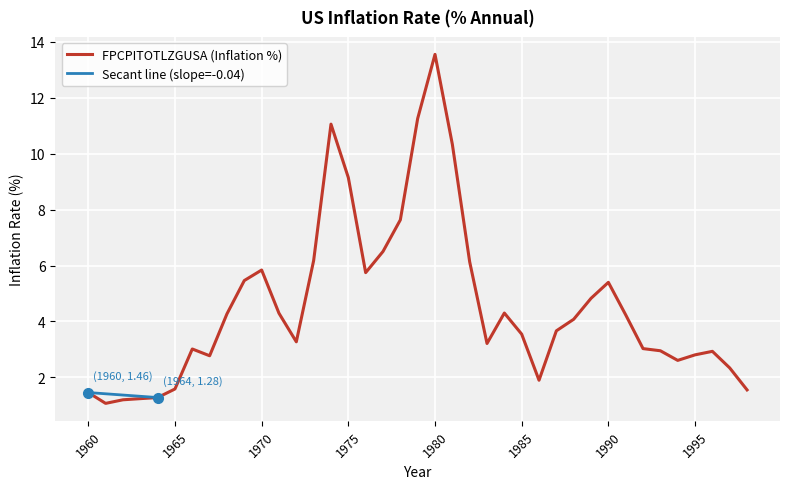

What is the average value?

4.6